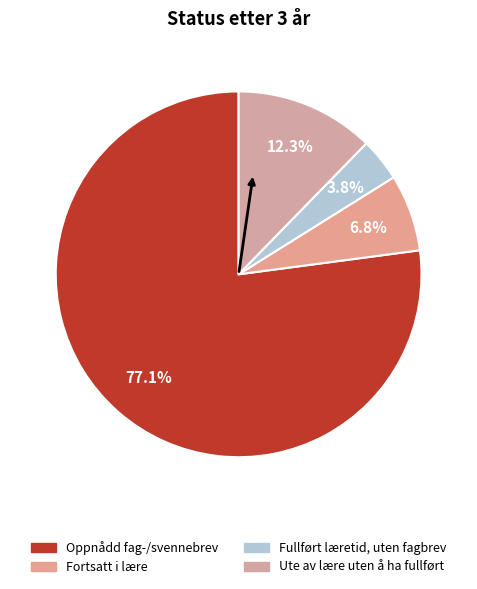

True or false: Oppnådd fag-/svennebrev accounts for 77% of the total.

True